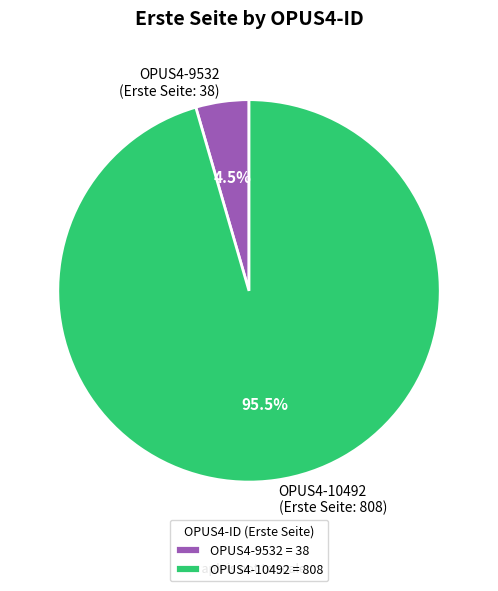

Rank the categories by value from highest to lowest.

OPUS4-10492, OPUS4-9532